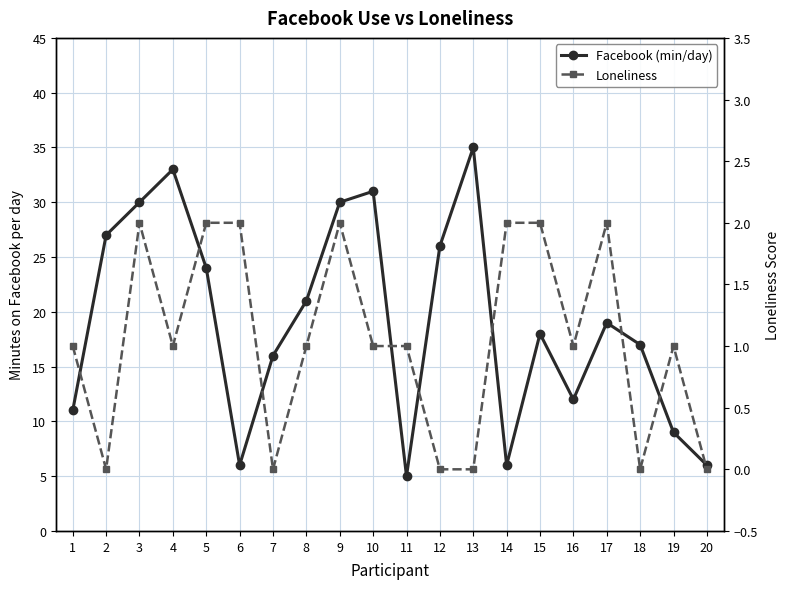

Reading left to right, extract all data points from this chart.

Facebook (min/day): 1=11	2=27	3=30	4=33	5=24	6=6	7=16	8=21	9=30	10=31	11=5	12=26	13=35	14=6	15=18	16=12	17=19	18=17	19=9	20=6
Loneliness: 1=1	2=0	3=2	4=1	5=2	6=2	7=0	8=1	9=2	10=1	11=1	12=0	13=0	14=2	15=2	16=1	17=2	18=0	19=1	20=0